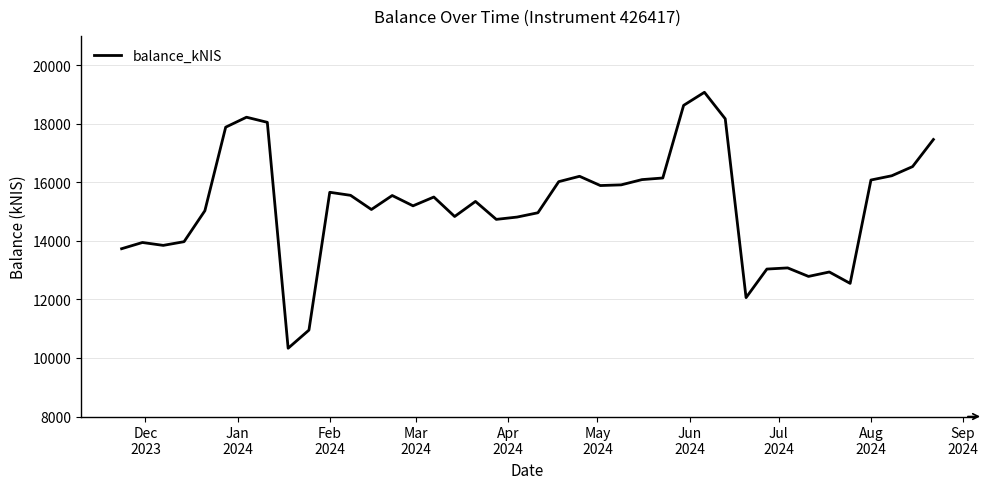

What is the maximum value shown in the chart?

19073.7